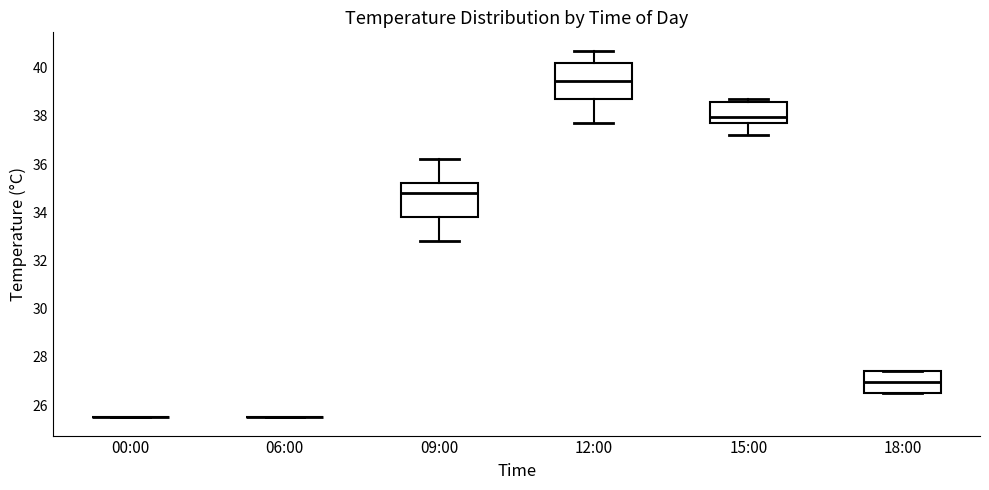

Reading left to right, read every box against the y-axis: the position of its median line, the range the box covers, and the ends of its whiskers. The values are not printed on the chart, so give them approximately, as read against the axis.

00:00: box collapsed to a line at 25.6, whiskers 25.6 to 25.6
06:00: box collapsed to a line at 25.6, whiskers 25.6 to 25.6
09:00: median 34.8, box 33.8 to 35.2, whiskers 32.8 to 36.2
12:00: median 39.4, box 38.8 to 40.2, whiskers 37.8 to 40.8
15:00: median 38.0, box 37.8 to 38.6, whiskers 37.2 to 38.8
18:00: median 27.0, box 26.6 to 27.4, whiskers 26.6 to 27.4